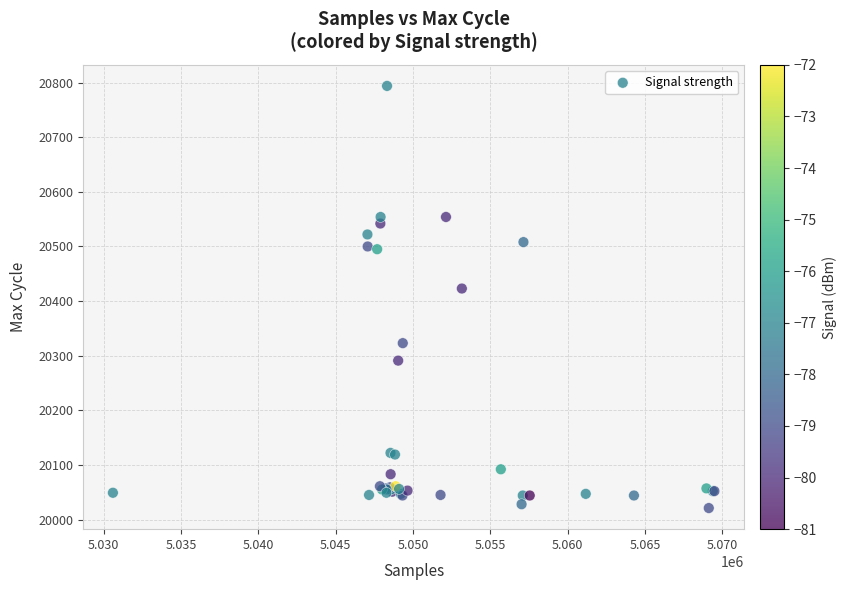

What Y value in the scatter plot is closest to 20407?

20423